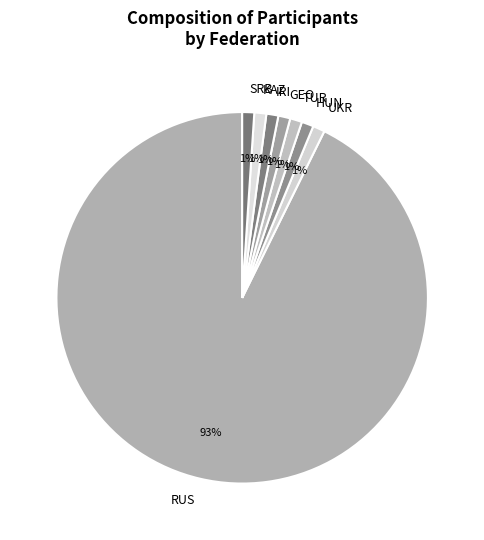

Is there any slice that represents more than half of the pie?

Yes